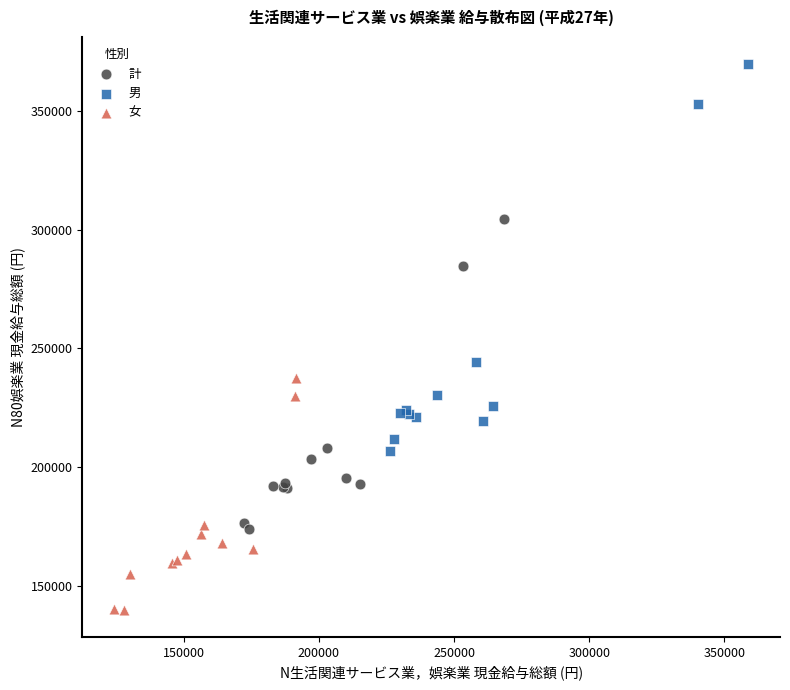

Which series has the widest spread of Y values?

男